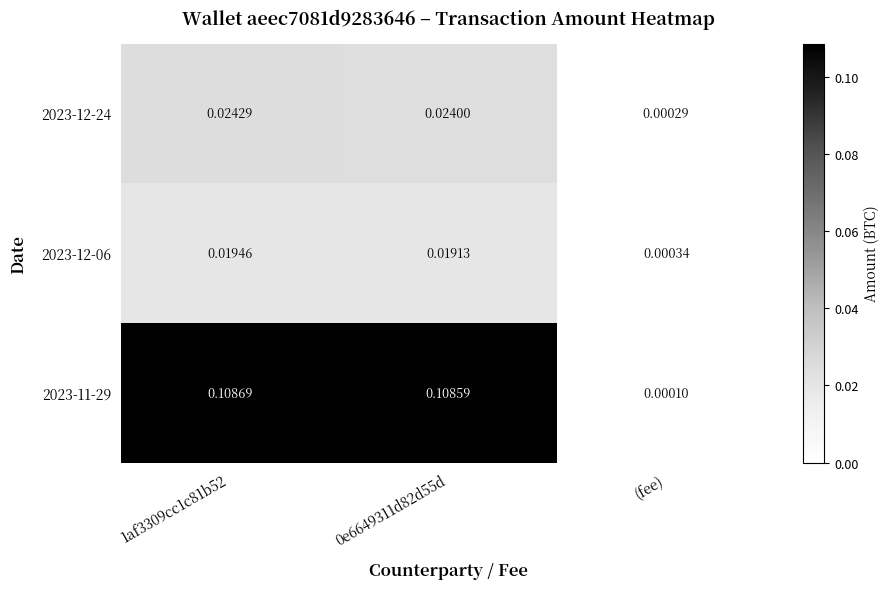

Between 1af3309cc1c81b52 and 0e6649311d82d55d, which series saw the biggest shift?

2023-12-06